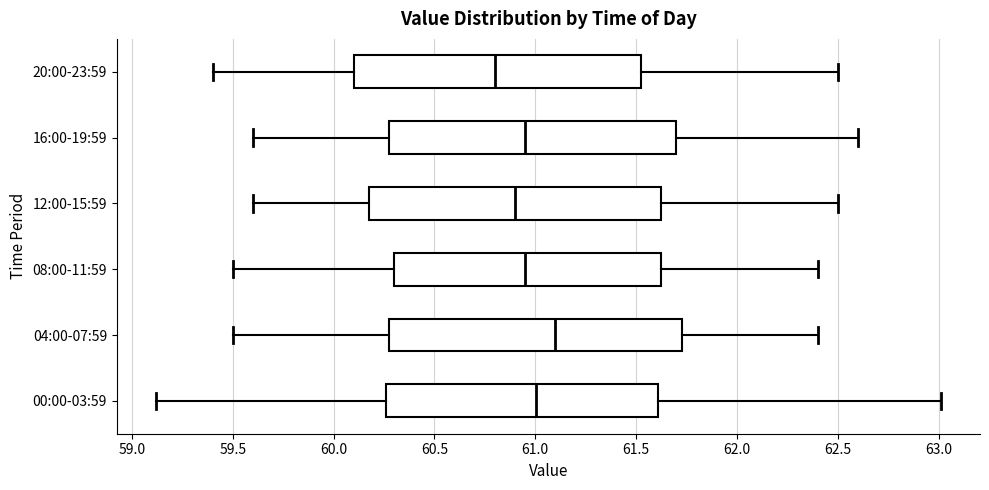

Where does the median line of the box for 08:00-11:59 sit on the x-axis? The values are not printed on the chart, so give them approximately, as read against the axis.

60.95